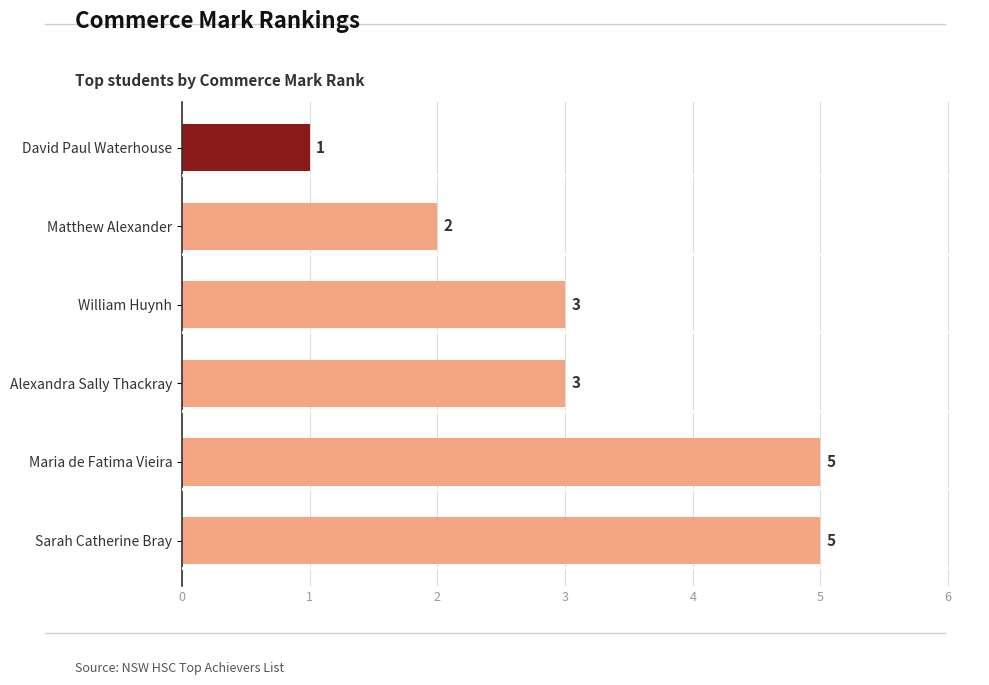

What is the approximate value at Alexandra Sally Thackray?

3